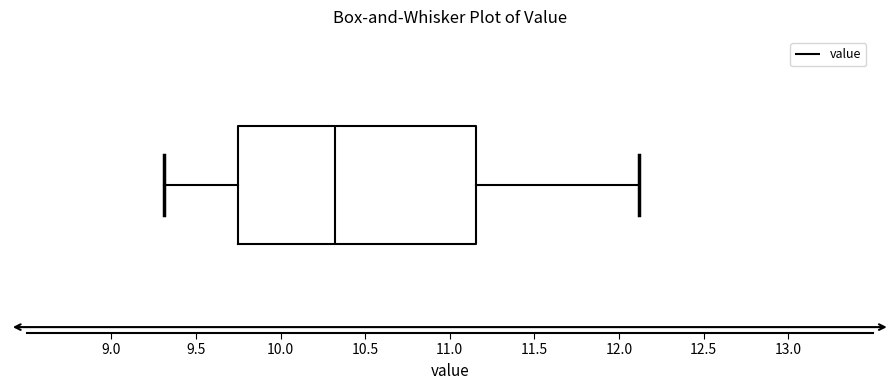

Read this box plot against the x-axis: the position of the median line, the range covered by the box, and the ends of both whiskers. The values are not printed on the chart, so give them approximately, as read against the axis.

median 10.30, box 9.75 to 11.15, whiskers 9.30 to 12.10